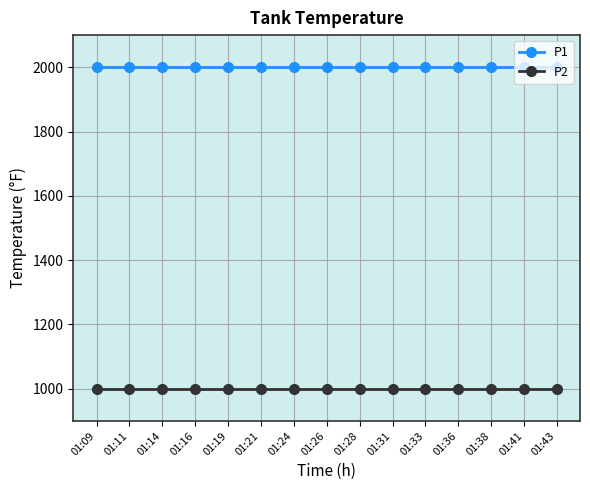

What is the maximum value for P2?

999.9